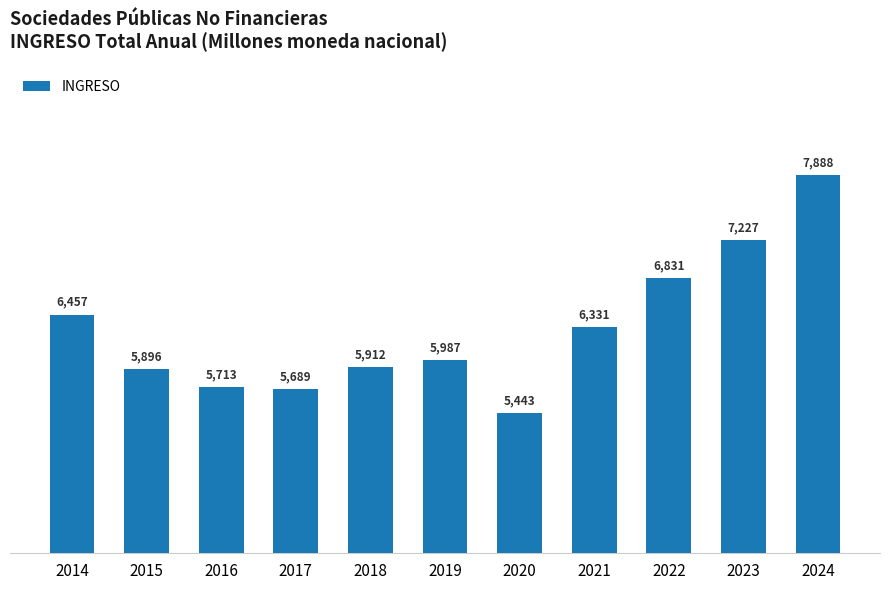

What is the difference between the maximum and minimum values?

2445.8